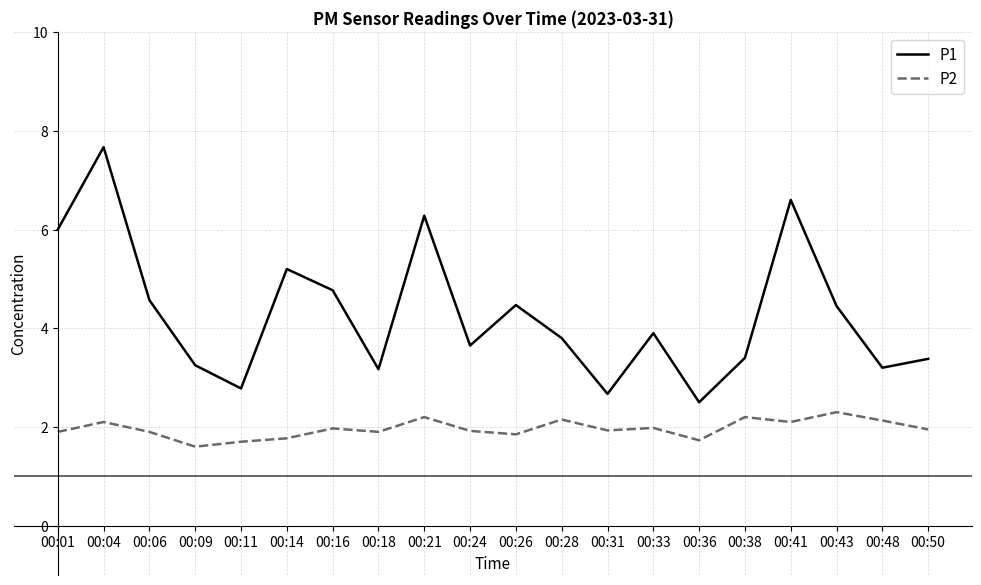

Rank the series by their maximum value, from lowest to highest.

P2, P1